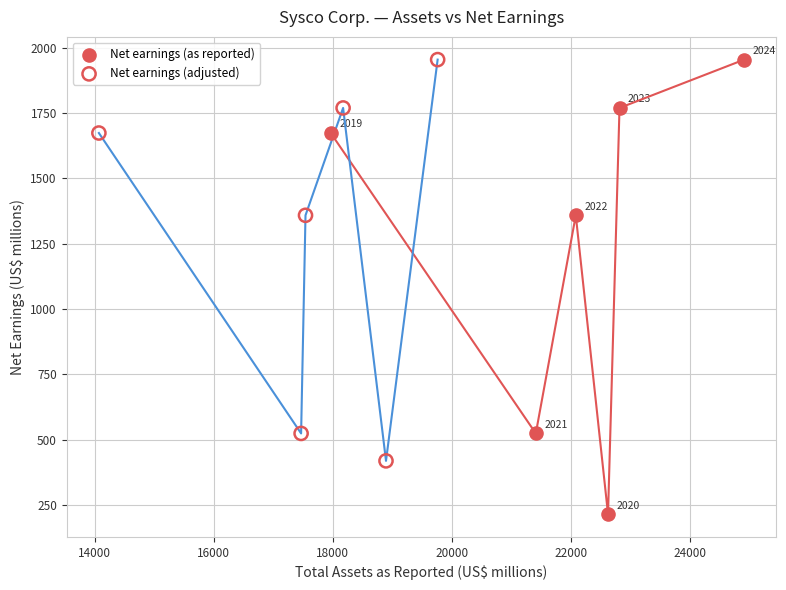

Which series has the largest Y range (max minus min)?

Net earnings (as reported)